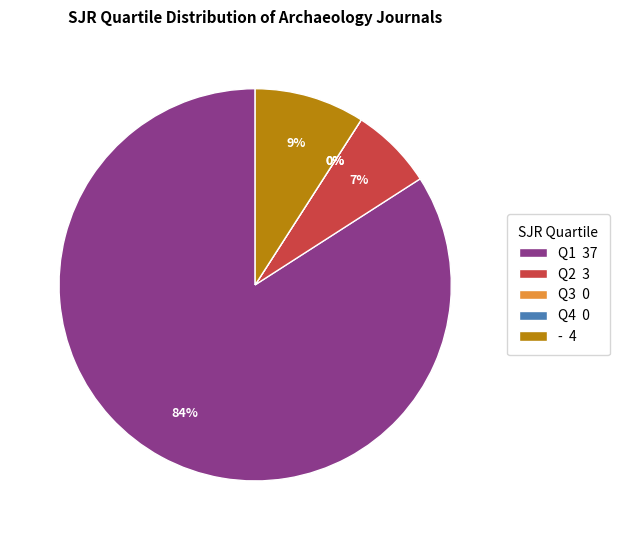

Between Other and Q2, which is larger?

Q2